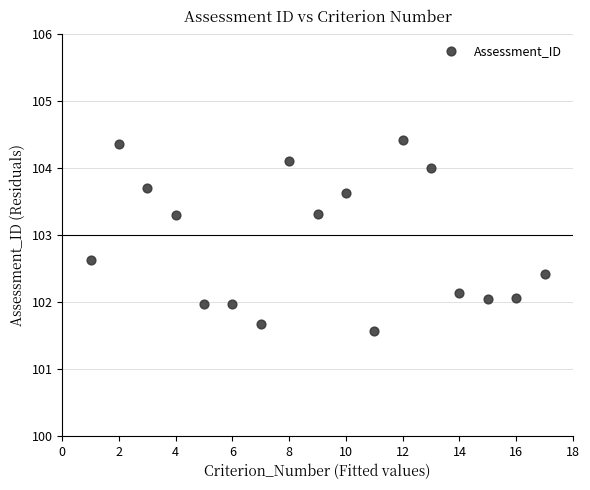

What is the range of Y values (max minus min)?

2.8